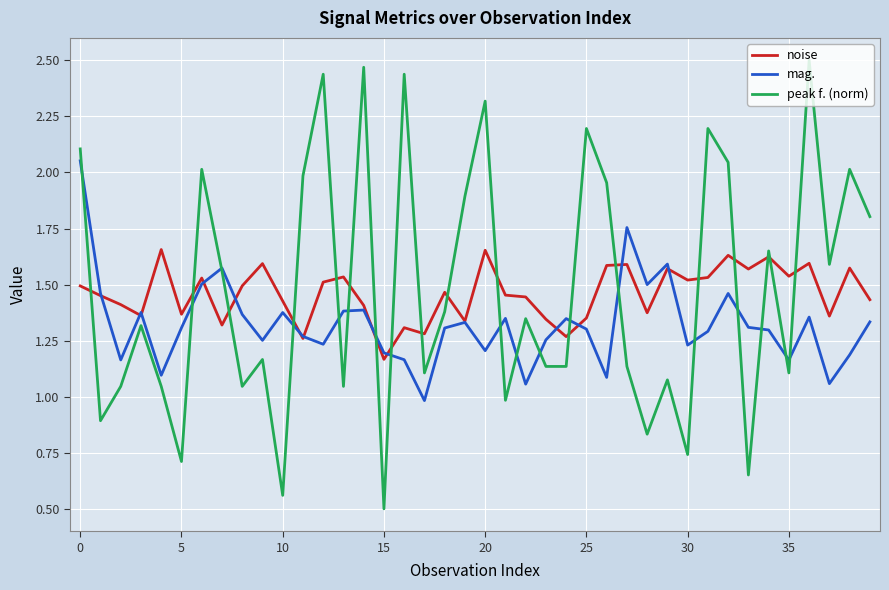

What is the smallest value displayed?

0.5